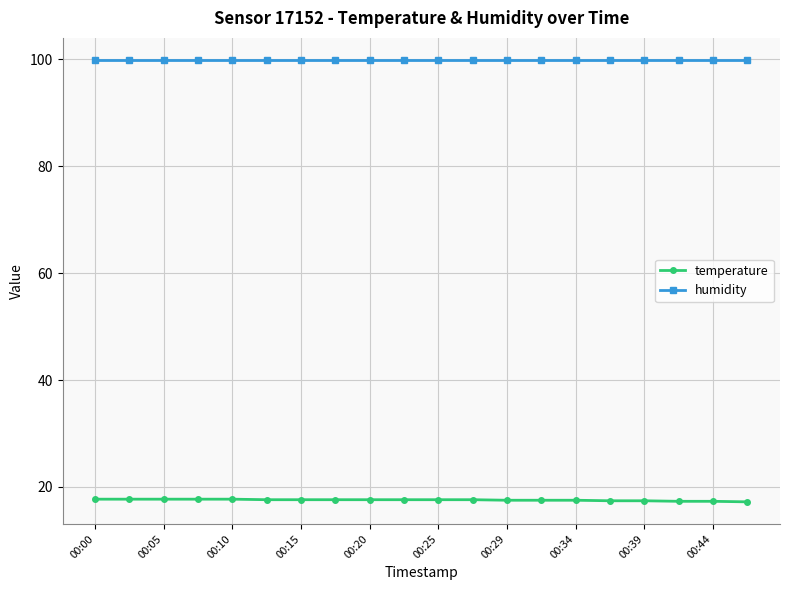

Is this an area chart (filled region under the line)?

No